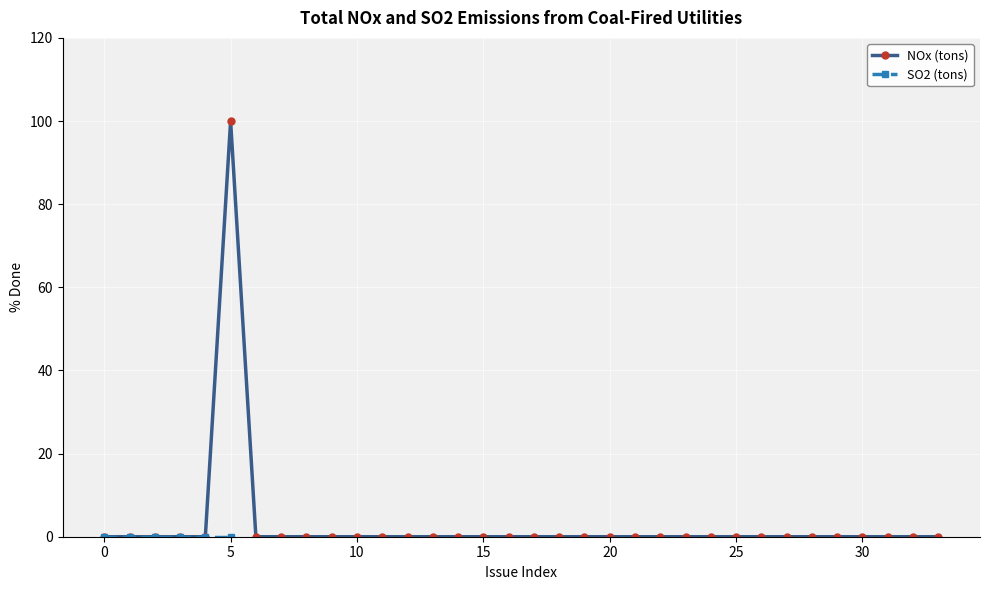

True or false: NOx (tons) has more than 0 interior local peaks.

True